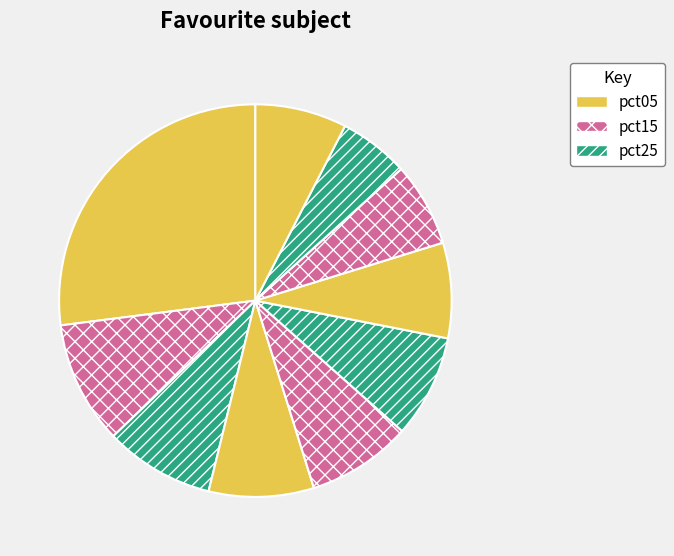

Rank the categories by value from lowest to highest.

pct85, pct75, pct95, pct65, pct55, pct45, pct35, pct25, pct15, pct05